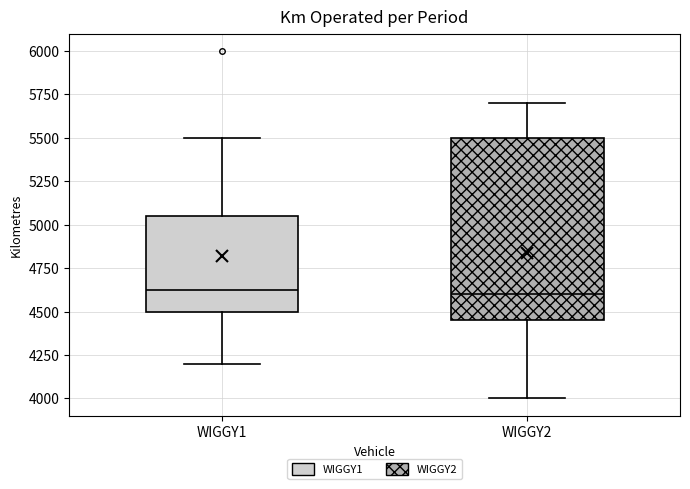

Where does the lower whisker of the box for WIGGY1 end on the y-axis? The values are not printed on the chart, so give them approximately, as read against the axis.

4200